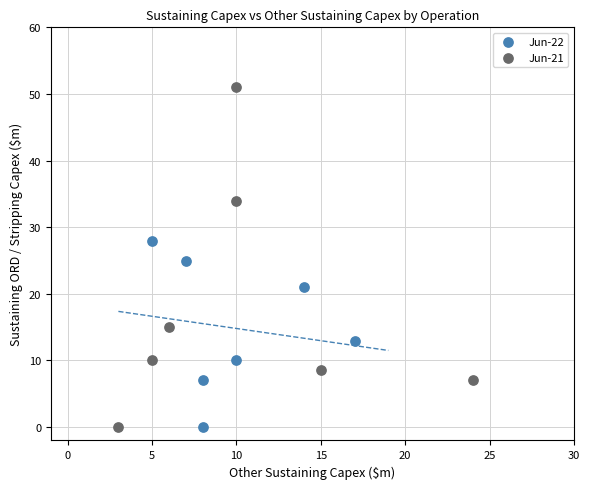

Which series has the widest spread of Y values?

Jun-21